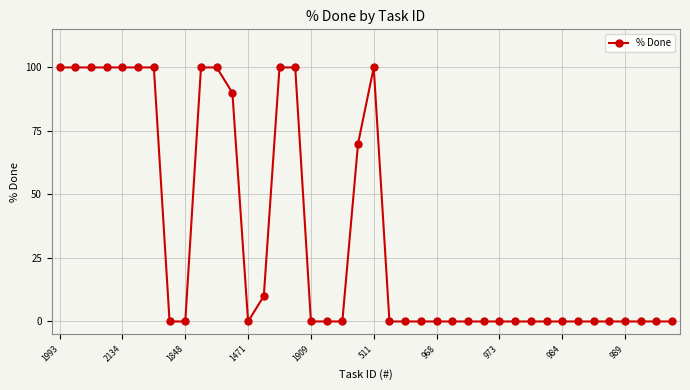

What is the greatest value displayed?

100